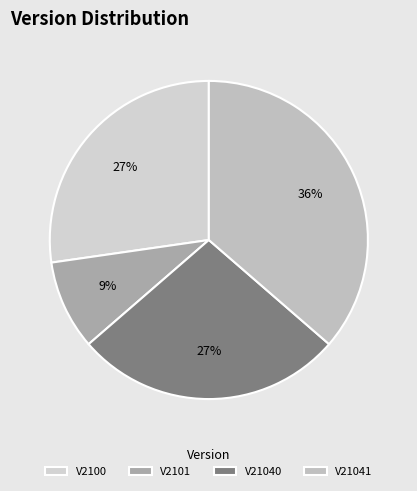

True or false: V2100 accounts for 15% of the total.

False